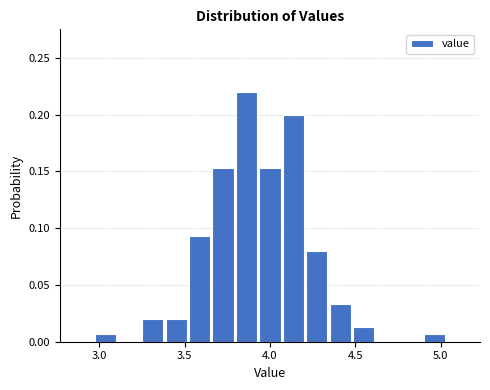

Read against the x-axis, roughly where is the centre of the tallest bar?

3.85